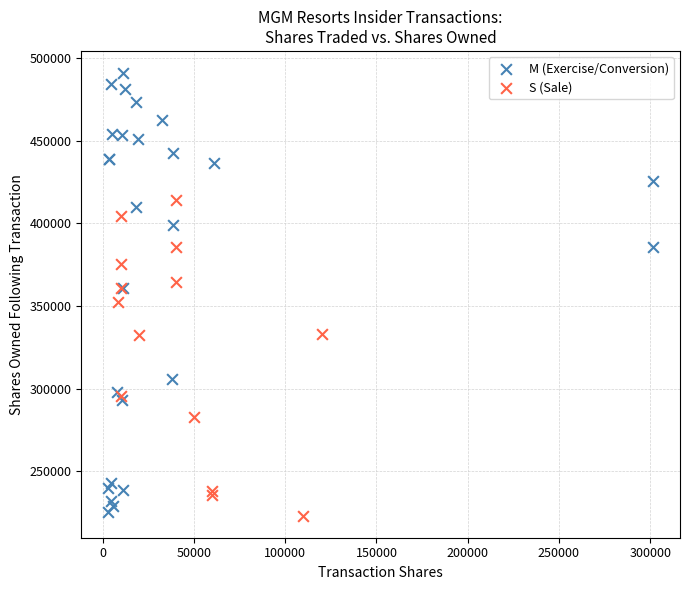

Which series reaches the maximum Y coordinate?

M (Exercise/Conversion)